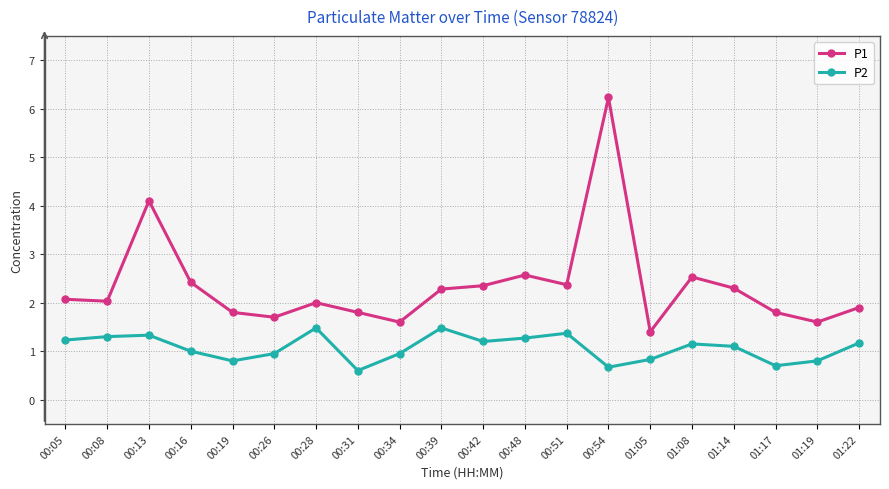

True or false: P2 and P1 cross at least once.

False